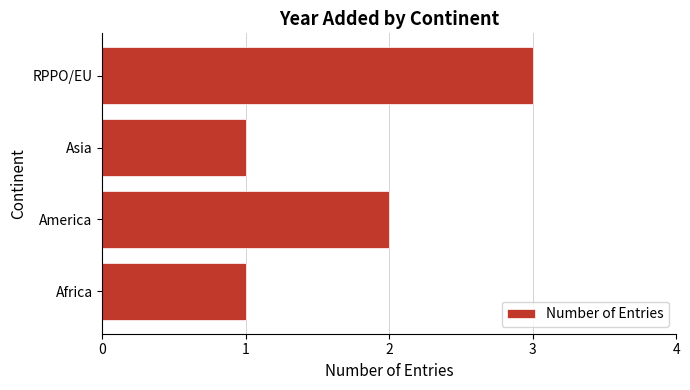

How many series are shown in this chart?

1